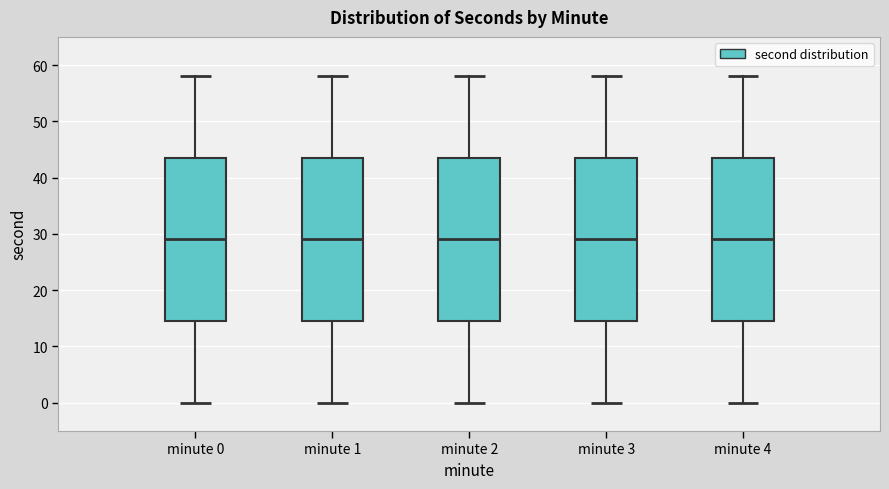

Where does the upper whisker of the box for minute 3 end on the y-axis? The values are not printed on the chart, so give them approximately, as read against the axis.

58